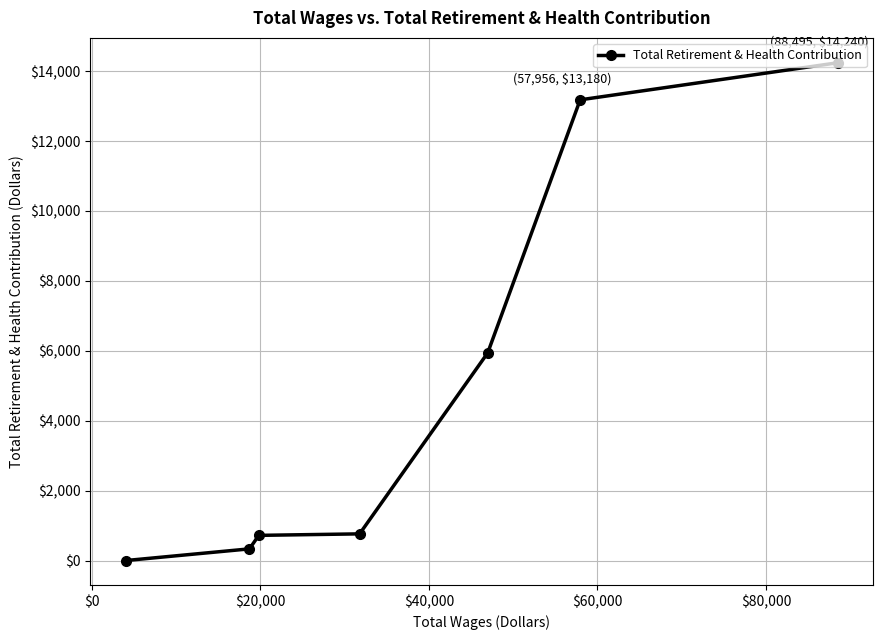

What is the maximum value shown in the chart?

14240